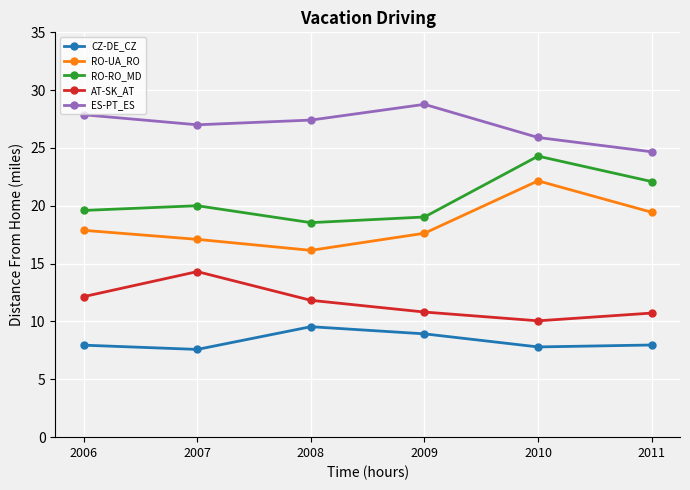

Which series has the widest spread of values?

RO-UA_RO